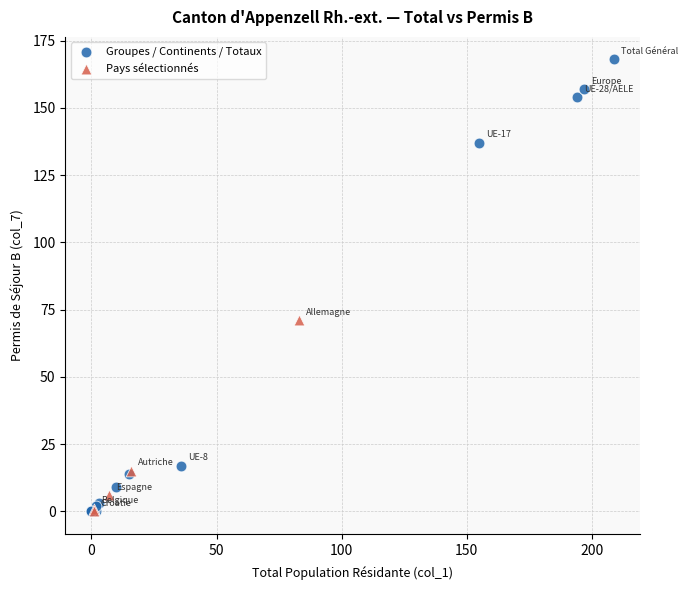

Which series has the widest spread of Y values?

Groupes / Continents / Totaux